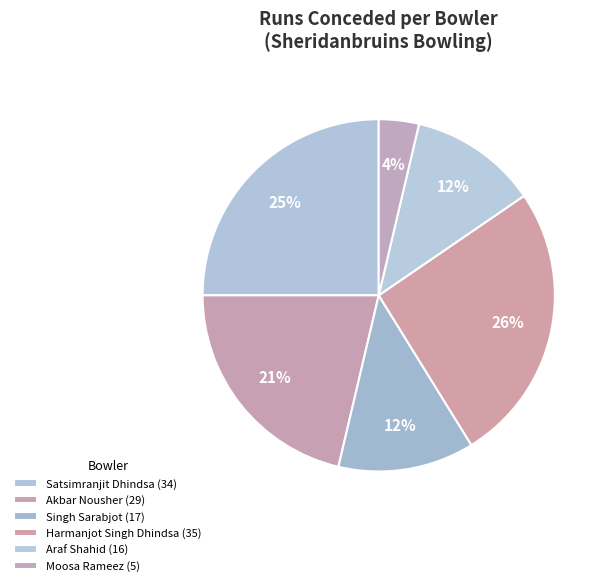

True or false: Singh Sarabjot accounts for 12% of the total.

True